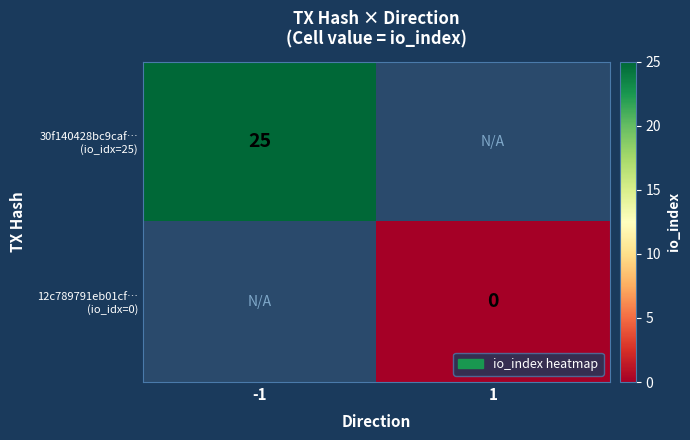

List the series in order of their overall mean, highest first.

30f140428bc9caf… (io_idx=25), 12c789791eb01cf… (io_idx=0)